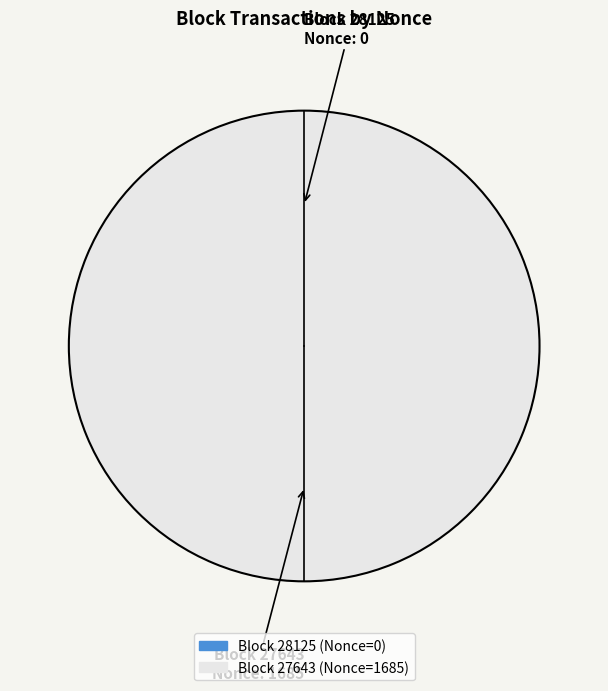

How many slices are in this pie chart?

2